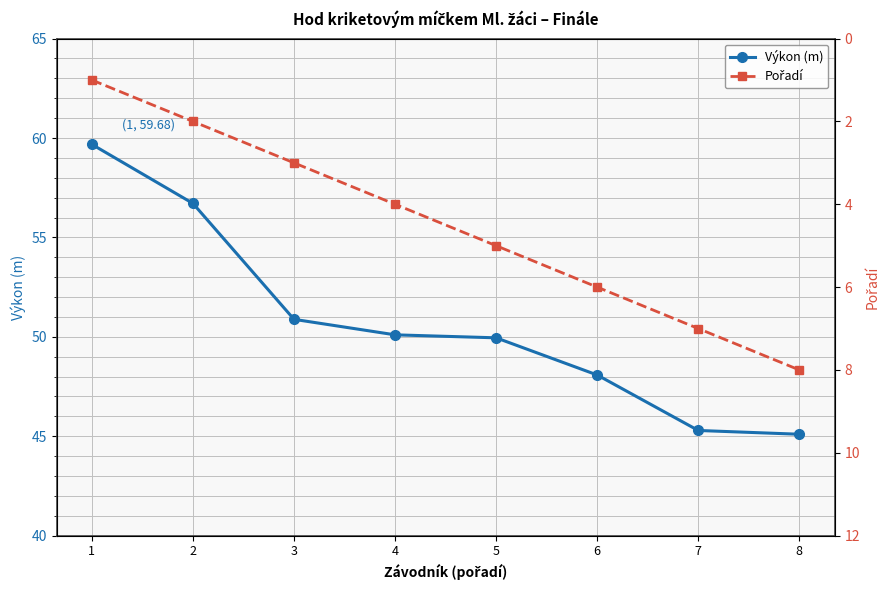

The value of Pořadí at 5 is 5.0. True or false?

True